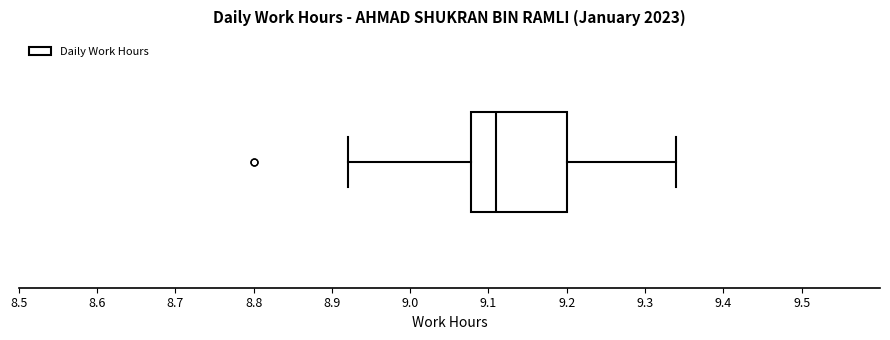

Where does the right whisker of the box end on the x-axis? The values are not printed on the chart, so give them approximately, as read against the axis.

9.34